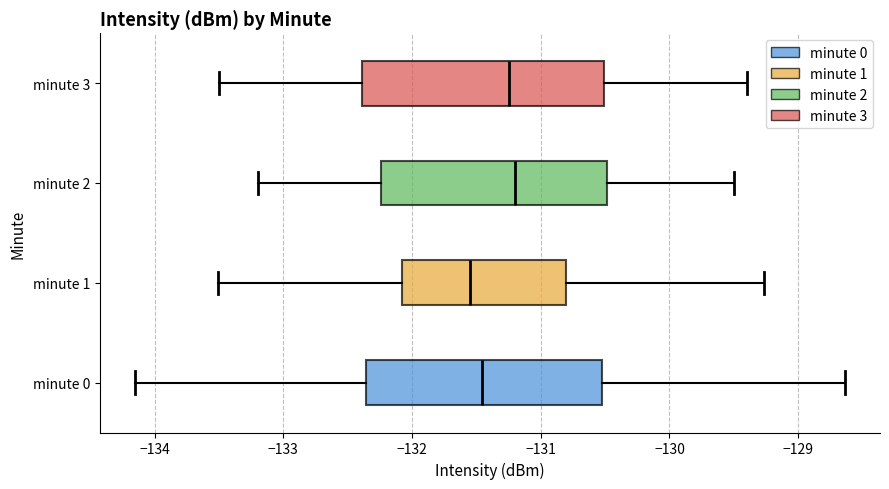

Where does the right whisker of the box for minute 1 end on the x-axis? The values are not printed on the chart, so give them approximately, as read against the axis.

-129.3